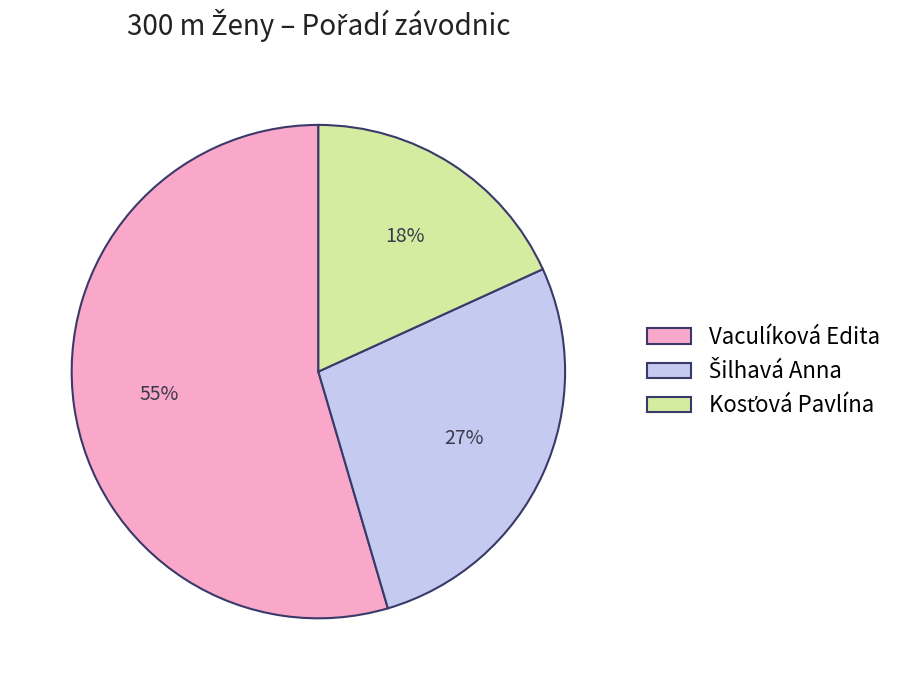

What is the majority slice?

Vaculíková Edita